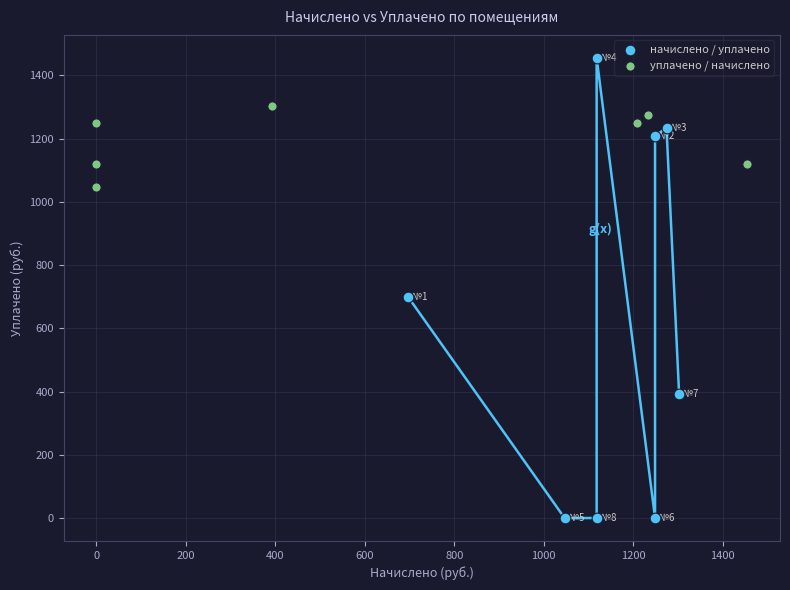

Which series reaches the minimum Y coordinate?

начислено / уплачено